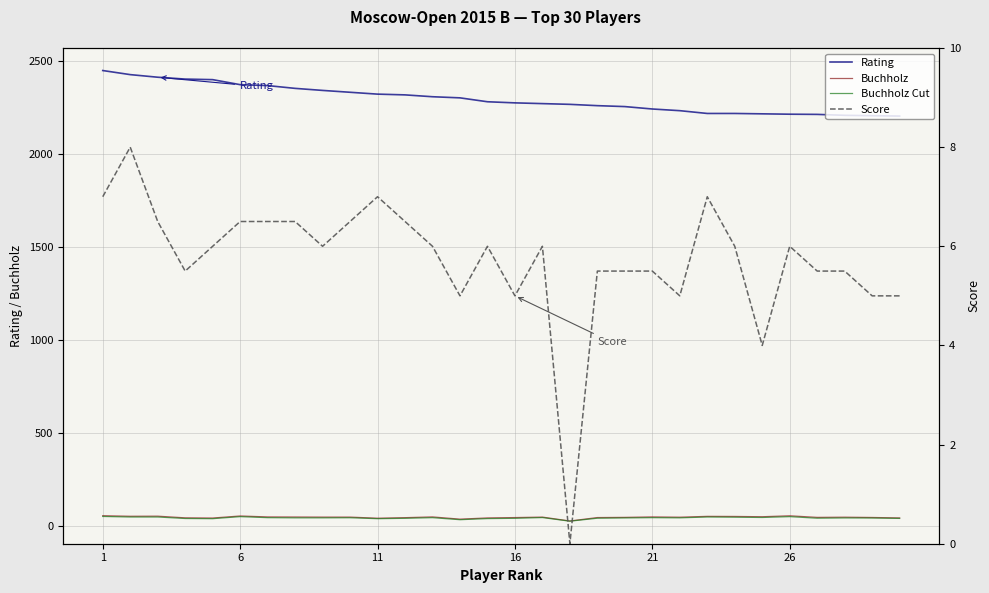

What is the maximum value for Buchholz Cut?

51.5